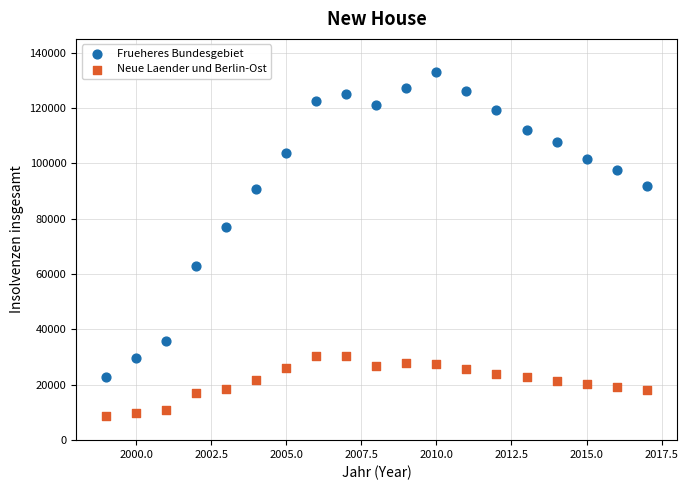

Which series has the widest spread of Y values?

Frueheres Bundesgebiet